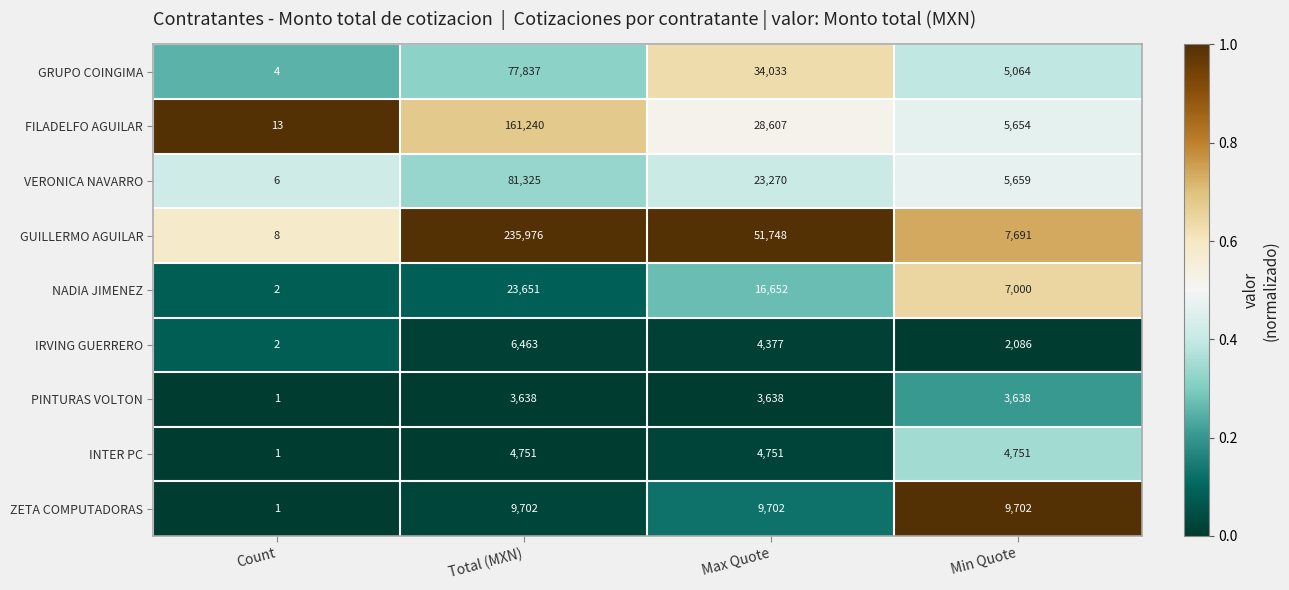

At Max Quote, list the series in order from smallest to largest.

PINTURAS VOLTON, IRVING GUERRERO, INTER PC, ZETA COMPUTADORAS, NADIA JIMENEZ, VERONICA NAVARRO, FILADELFO AGUILAR, GRUPO COINGIMA, GUILLERMO AGUILAR